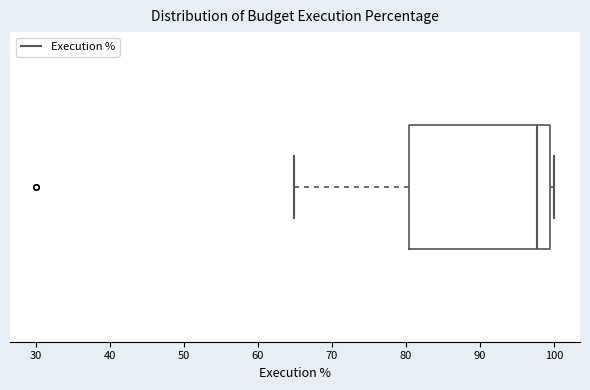

Transcribe this box plot: give where the median line is, the range the box spans, and where the two whiskers end, as read against the x-axis. The values are not printed on the chart, so give them approximately, as read against the axis.

median 98, box 80 to 100, whiskers 65 to 100 (just right of the box's right edge)